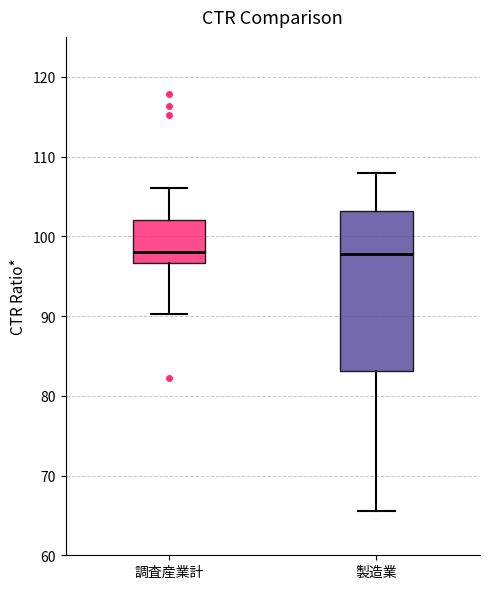

Where does the lower whisker of the box for 製造業 end on the y-axis? The values are not printed on the chart, so give them approximately, as read against the axis.

66